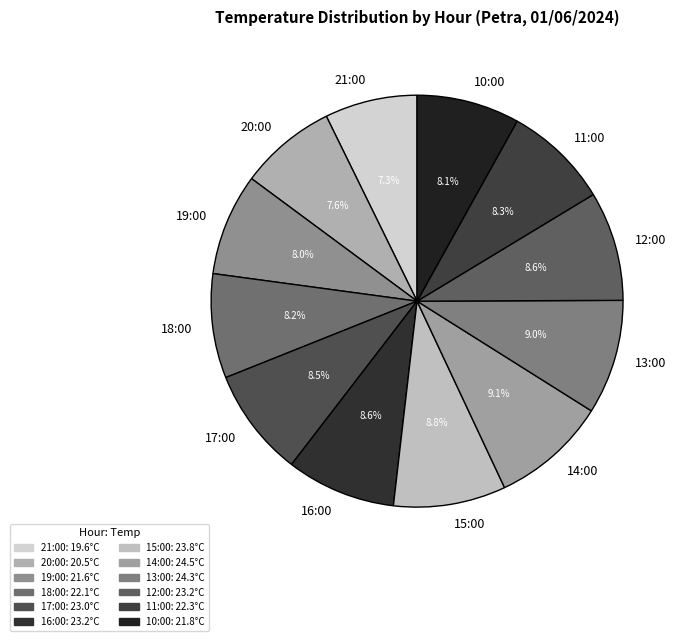

Does 12:00 account for over 50% of the chart?

No